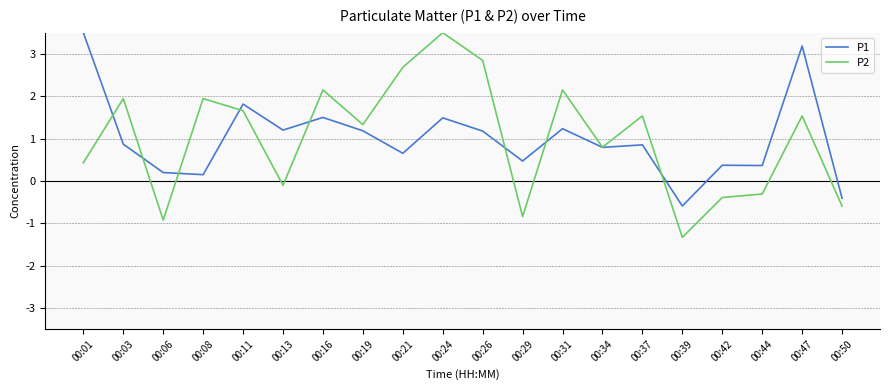

After their last crossing, which series has the higher values: P2 or P1?

P1